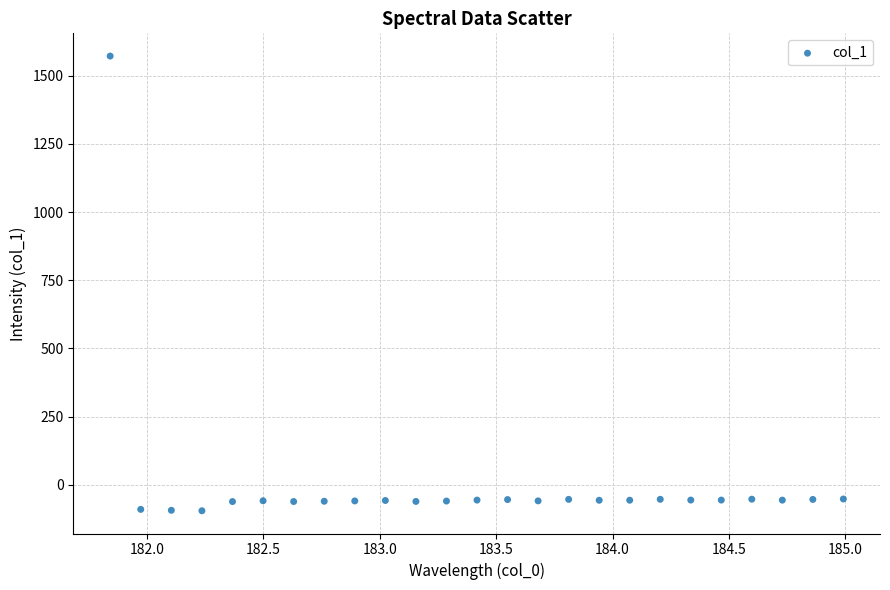

What is the range of Y values (max minus min)?

1667.7